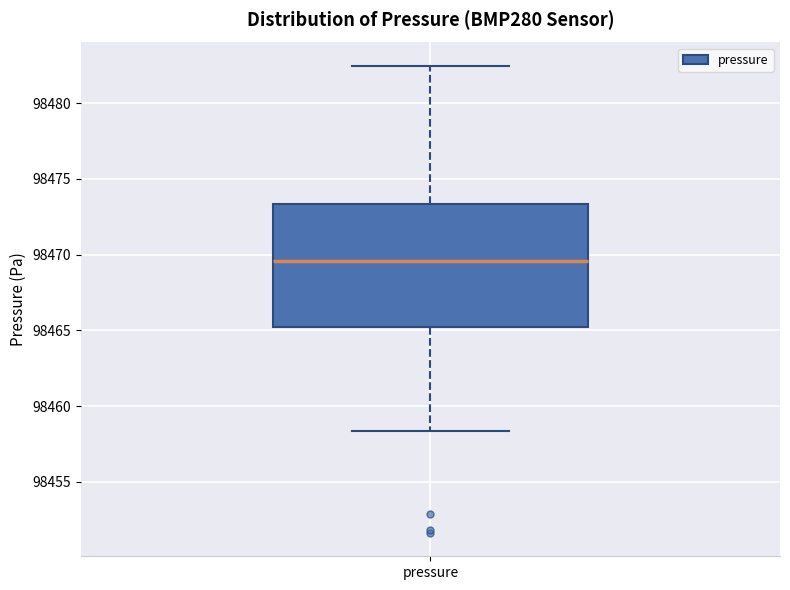

Transcribe this box plot: give where the median line is, the range the box spans, and where the two whiskers end, as read against the y-axis. The values are not printed on the chart, so give them approximately, as read against the axis.

median 98469.5, box 98465.0 to 98473.5, whiskers 98458.5 to 98482.5